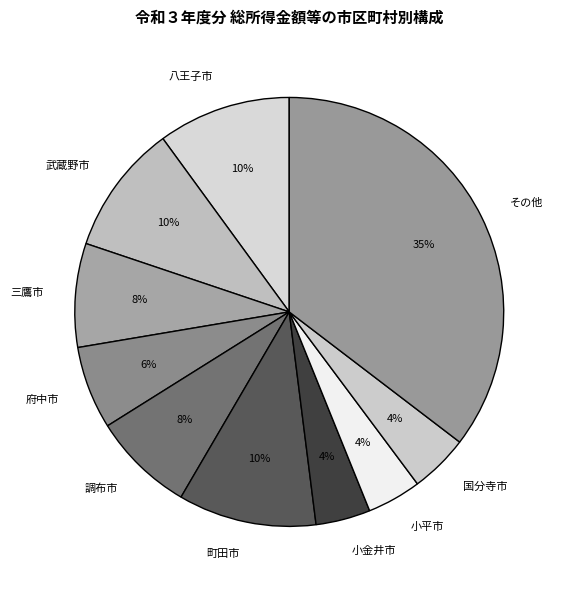

To the nearest percent, what is the difference between the largest and smallest slice percentages?

31%